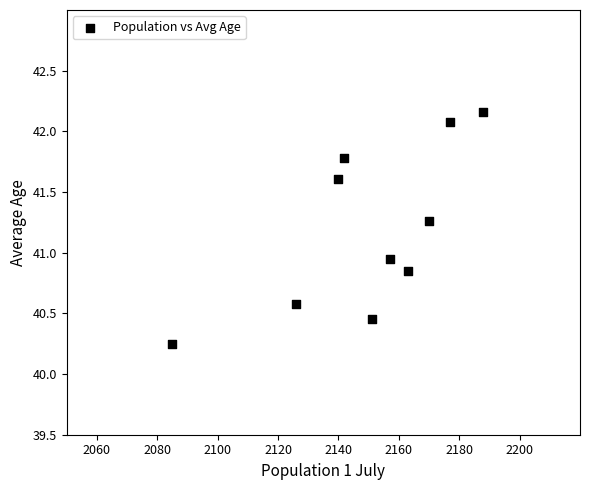

What is the average X value?

2149.9